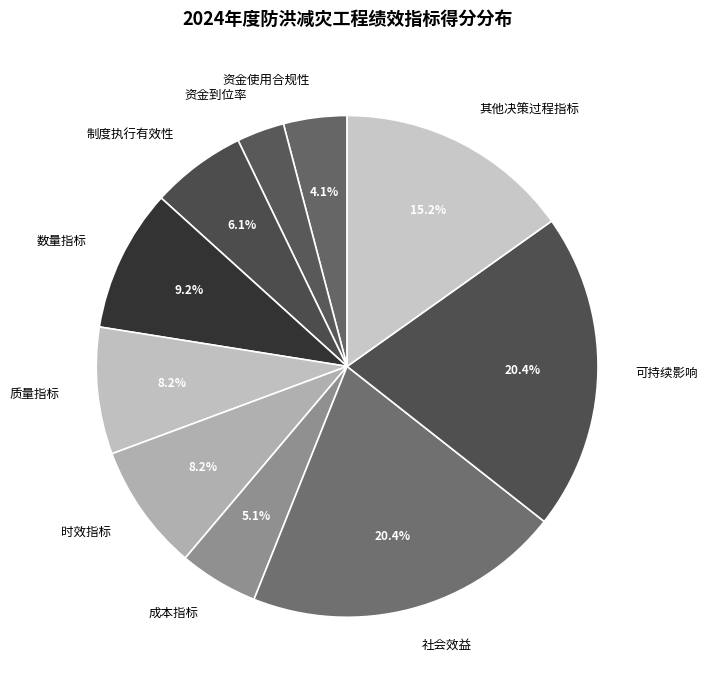

Do 可持续影响 and 其他决策过程指标 together represent more than half of the pie?

No